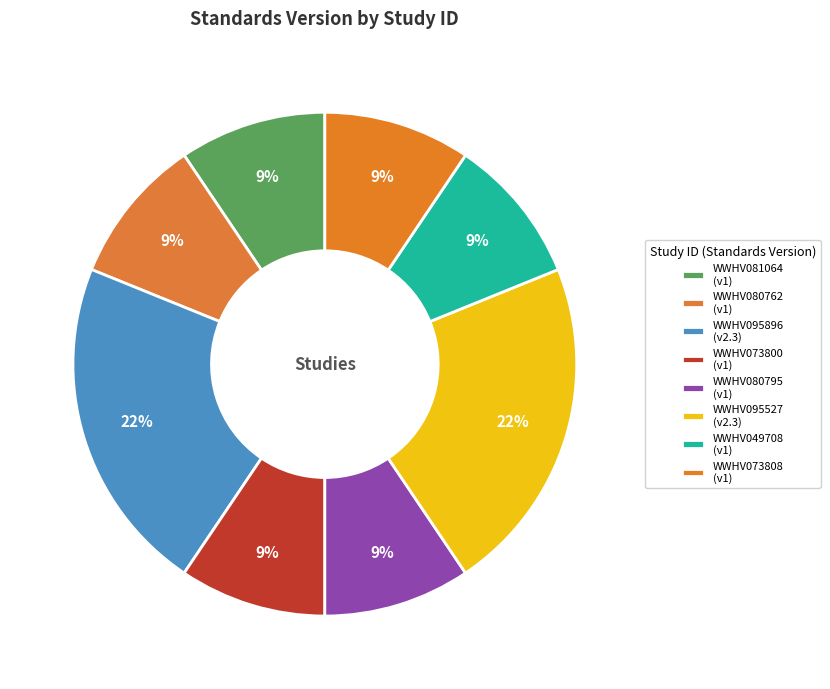

Which slice is the smallest?

WWHV081064